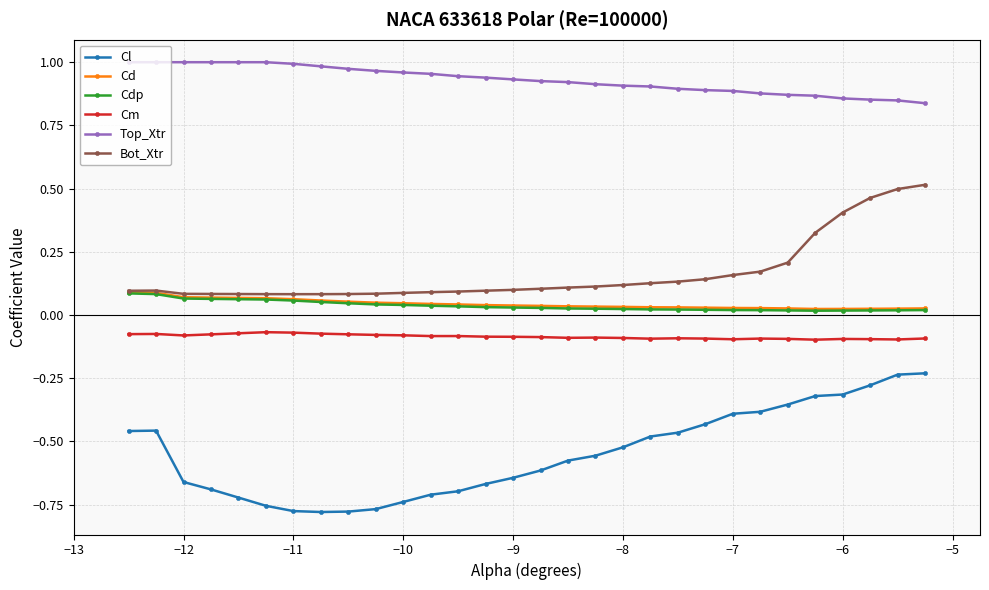

Which series has the widest spread of values?

Cl